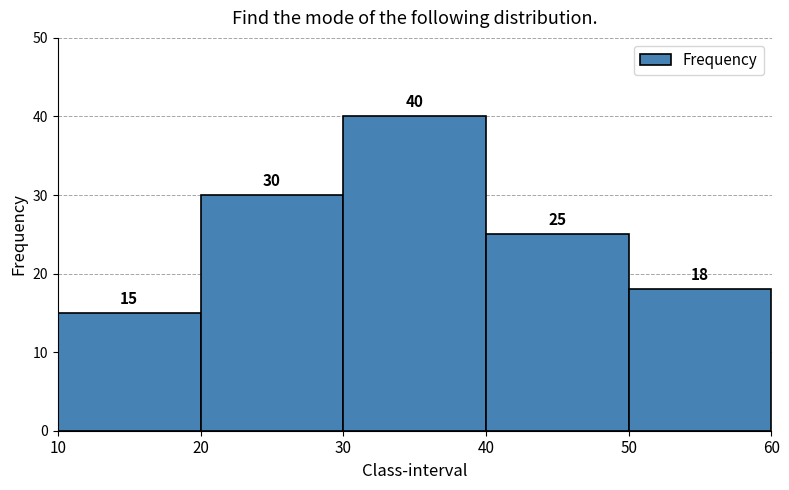

Reading left to right, transcribe this chart: for each bar, give the range it covers on the x-axis and its height.

10 to 20: 15
20 to 30: 30
30 to 40: 40
40 to 50: 25
50 to 60: 18